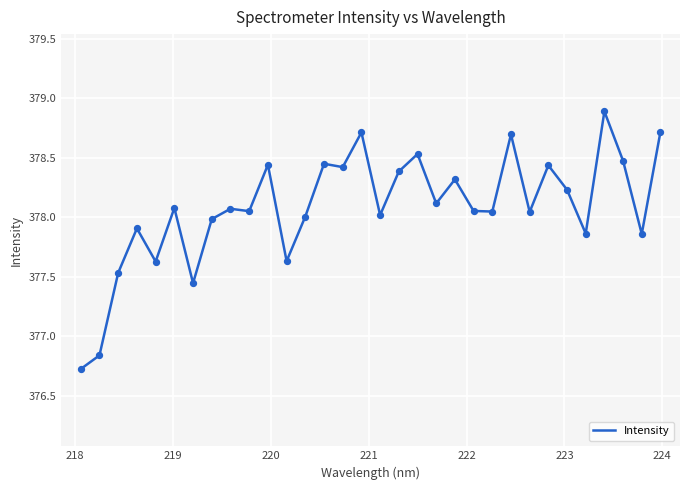

What is the minimum value shown in the chart?

376.7